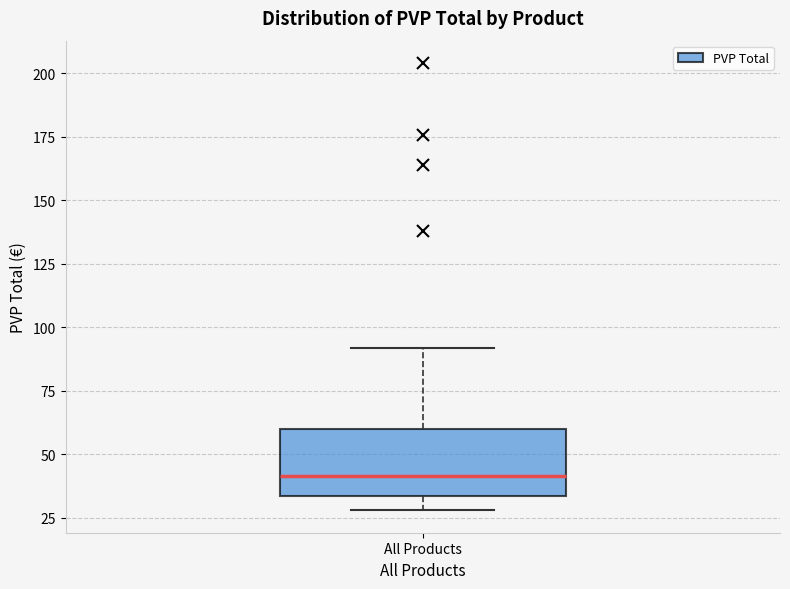

Read this box plot against the y-axis: the position of the median line, the range covered by the box, and the ends of both whiskers. The values are not printed on the chart, so give them approximately, as read against the axis.

median 40, box 35 to 60, whiskers 30 to 90